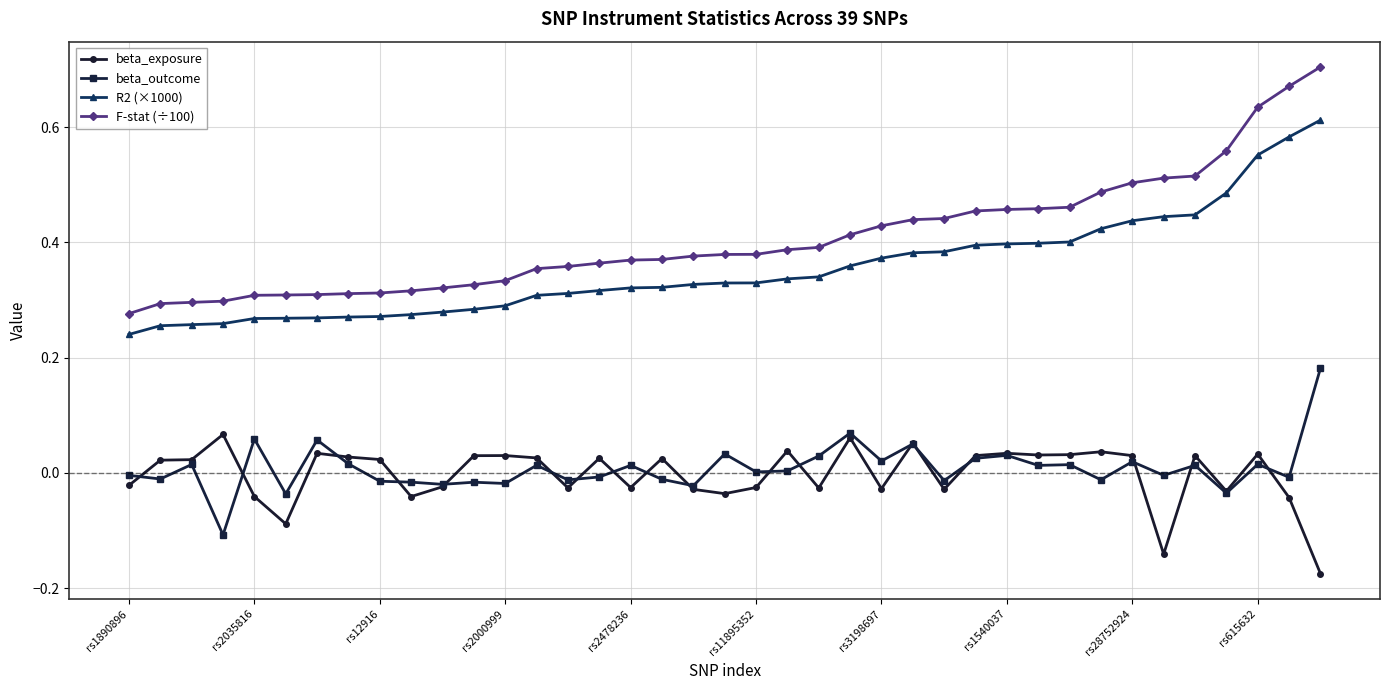

Which series has the largest range (max minus min)?

F-stat (÷100)